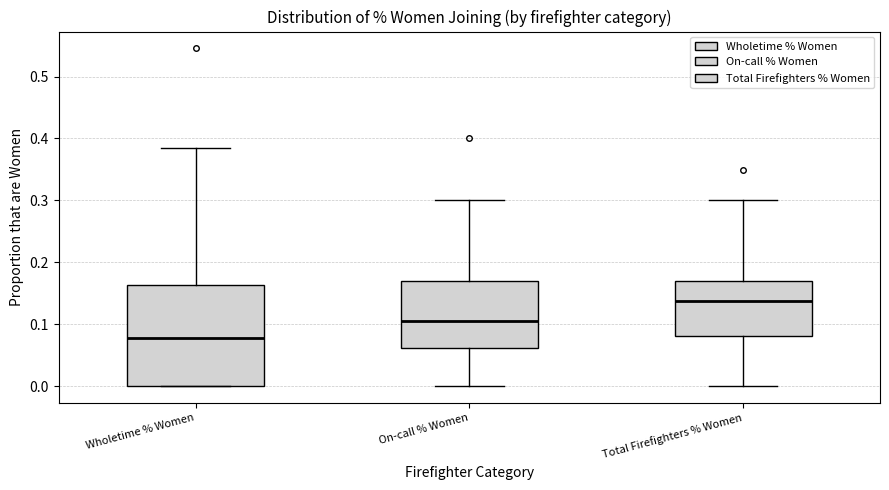

Reading left to right, read every box against the y-axis: the position of its median line, the range the box covers, and the ends of its whiskers. The values are not printed on the chart, so give them approximately, as read against the axis.

Wholetime % Women: median 0.08, box 0.00 to 0.16, whiskers 0.00 to 0.38
On-call % Women: median 0.10, box 0.06 to 0.17, whiskers 0.00 to 0.30
Total Firefighters % Women: median 0.14, box 0.08 to 0.17, whiskers 0.00 to 0.30